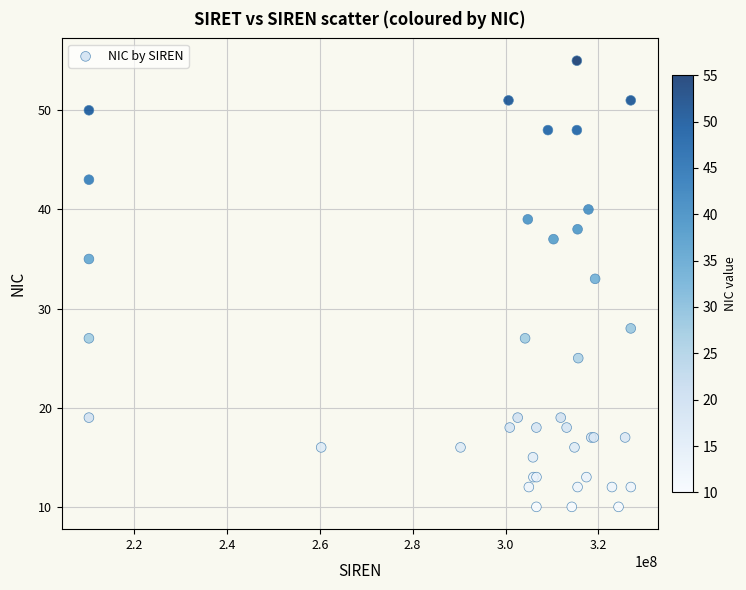

What Y value in the scatter plot is closest to 32?

33